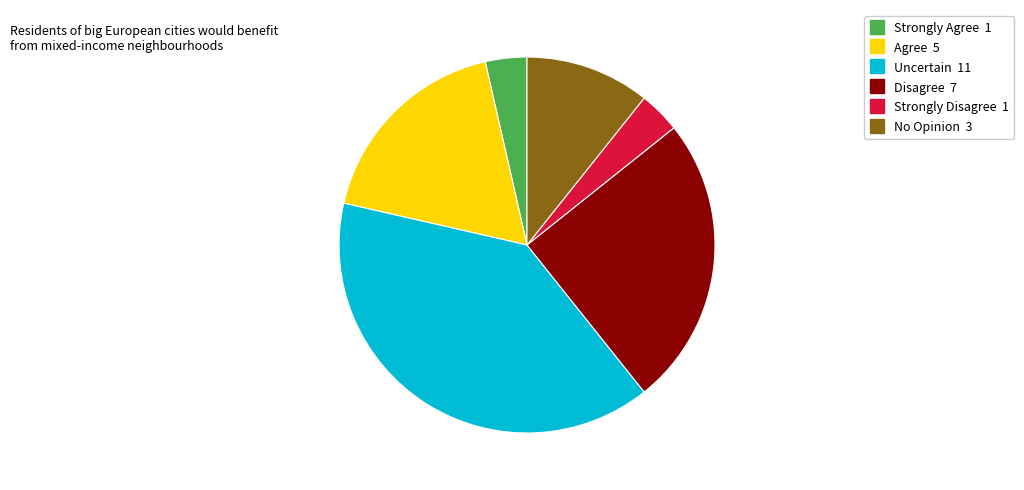

How many slices are in this pie chart?

6